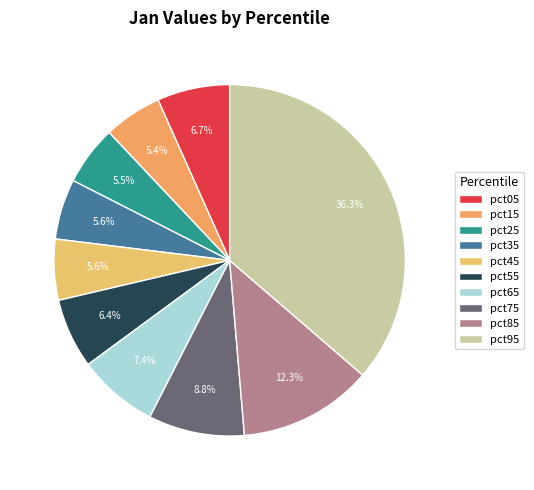

Combined, what portion of the pie is pct05 and pct35?

12.2%